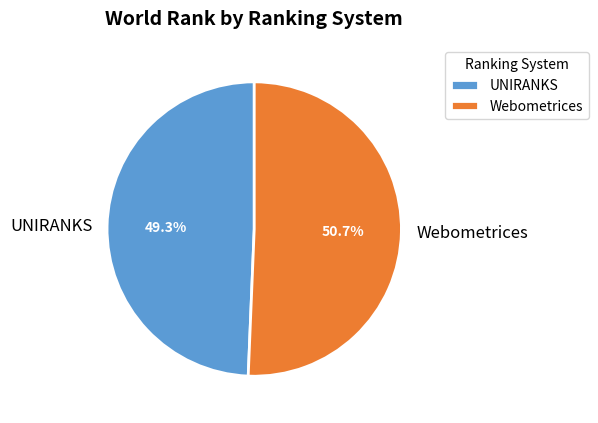

Does any single category account for the majority?

Yes